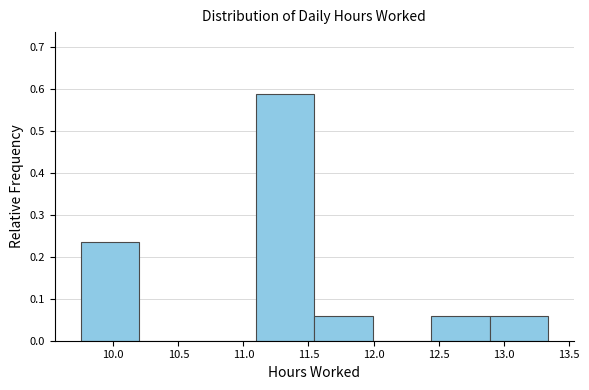

Reading left to right, list every bar in this chart as the range it spans on the x-axis followed by its height. Neither the bar edges nor the heights are printed on the chart, so give them approximately, as read against the axes.

9.75 to 10.20: 0.24
10.20 to 10.65: 0
10.65 to 11.10: 0
11.10 to 11.55: 0.59
11.55 to 12.00: 0.06
12.00 to 12.45: 0
12.45 to 12.90: 0.06
12.90 to 13.35: 0.06